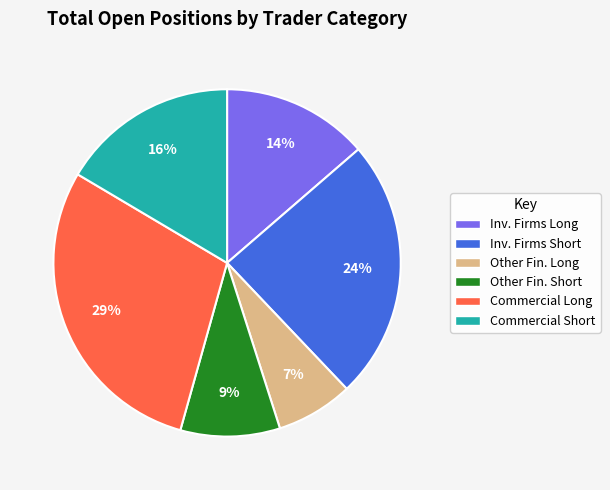

To the nearest percent, what is the difference between the largest and smallest slice percentages?

22%